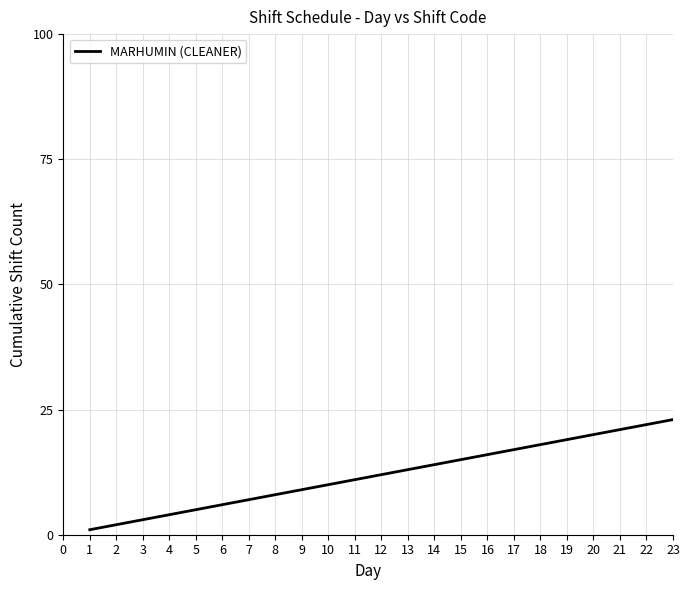

Reading left to right, extract all data points from this chart.

1	2	3	4	5	6	7	8	9	10	11	12	13	14	15	16	17	18	19	20	21	22	23